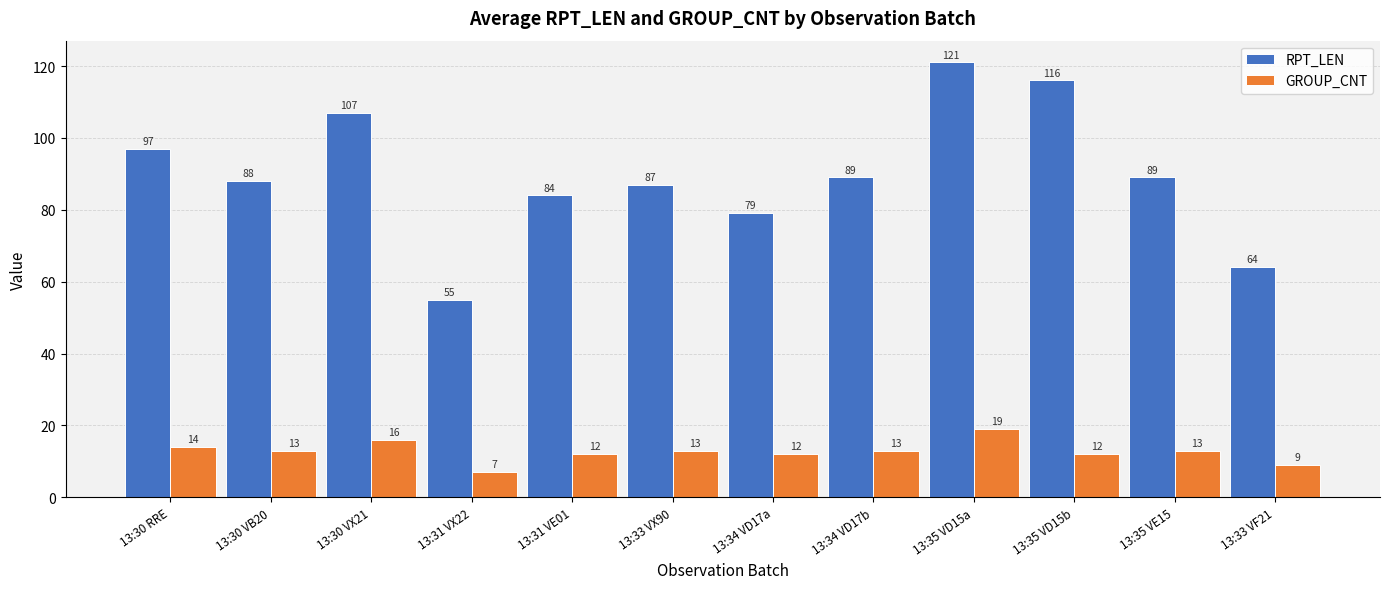

Reading right to left, extract all data points from this chart.

RPT_LEN: 64	89	116	121	89	79	87	84	55	107	88	97
GROUP_CNT: 9	13	12	19	13	12	13	12	7	16	13	14